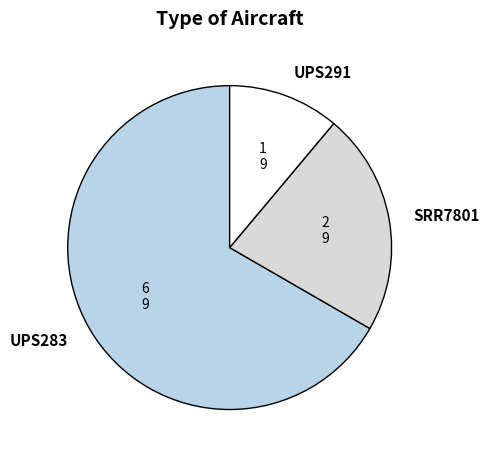

How many slices are in this pie chart?

3